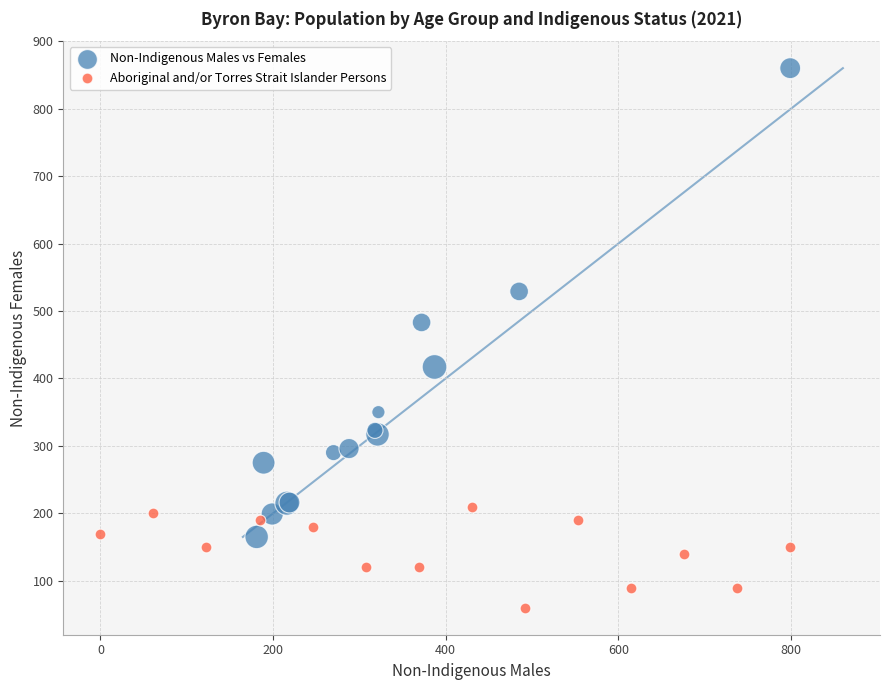

Which series has the widest spread of Y values?

Non-Indigenous Males vs Females